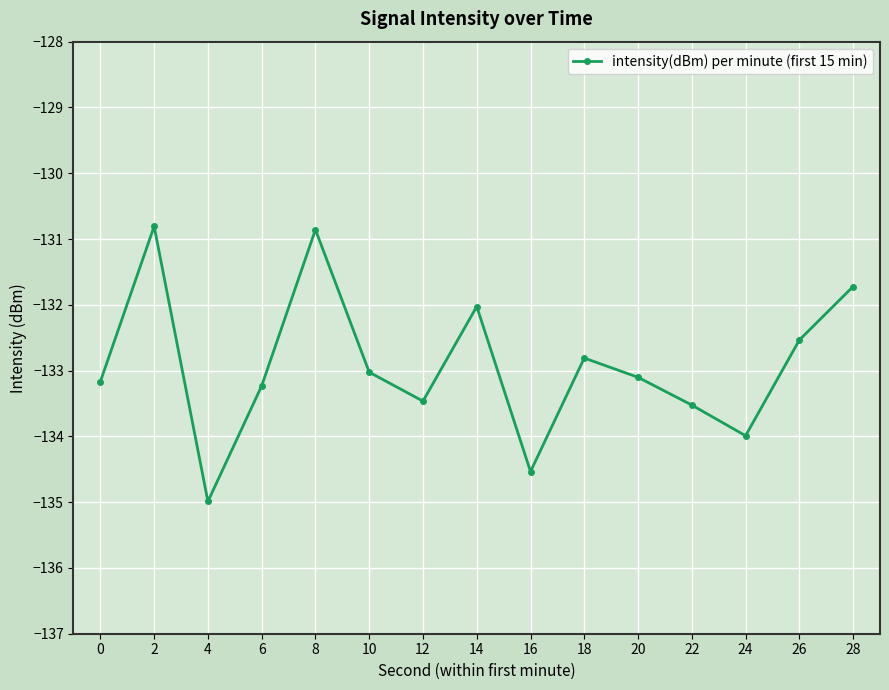

What is the smallest value displayed?

-135.0